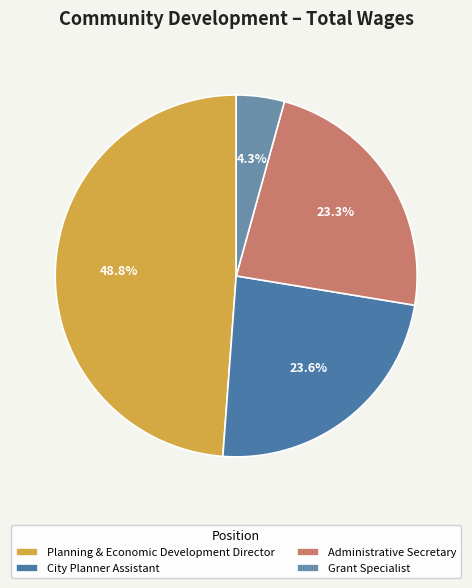

Approximately how many times larger is the value at Grant Specialist compared to City Planner Assistant?

0.2